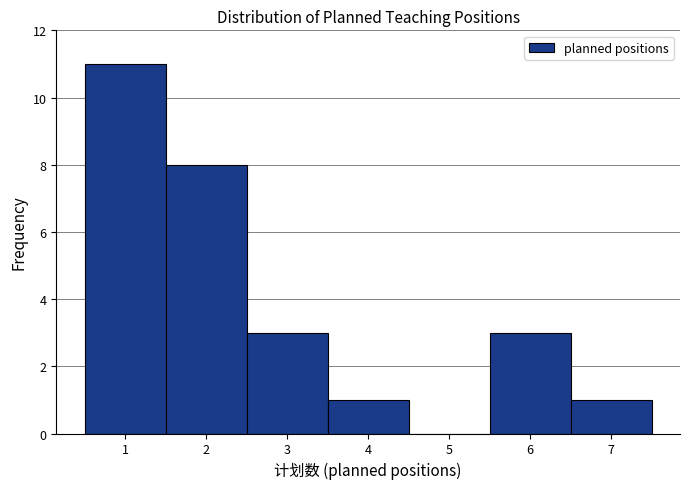

Reading left to right, list every bar in this chart as the range it spans on the x-axis followed by its height. The values are not printed on the chart, so give them approximately, as read against the axis.

0.5 to 1.5: 11
1.5 to 2.5: 8
2.5 to 3.5: 3
3.5 to 4.5: 1
4.5 to 5.5: 0
5.5 to 6.5: 3
6.5 to 7.5: 1